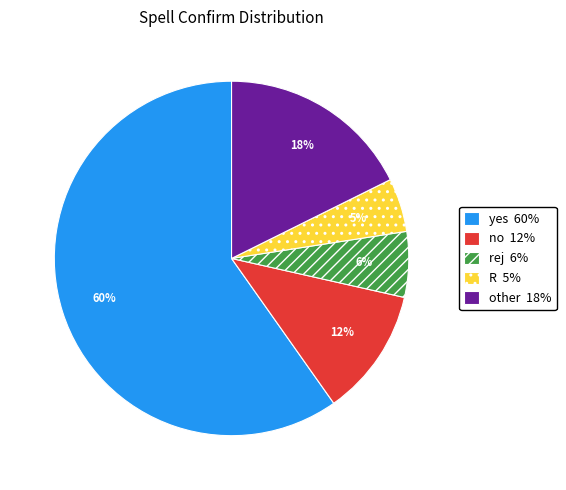

The other slice represents 18% of the pie. True or false?

True